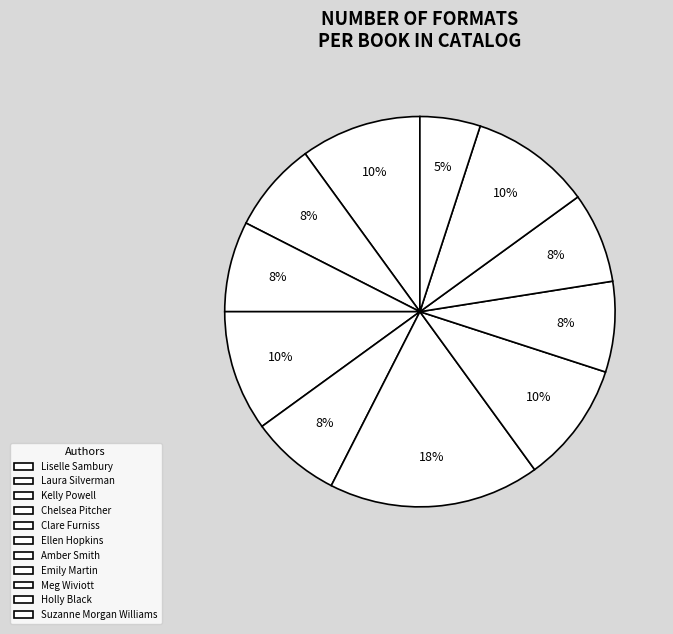

What is the largest slice in the pie chart?

Liselle Sambury (167319464)